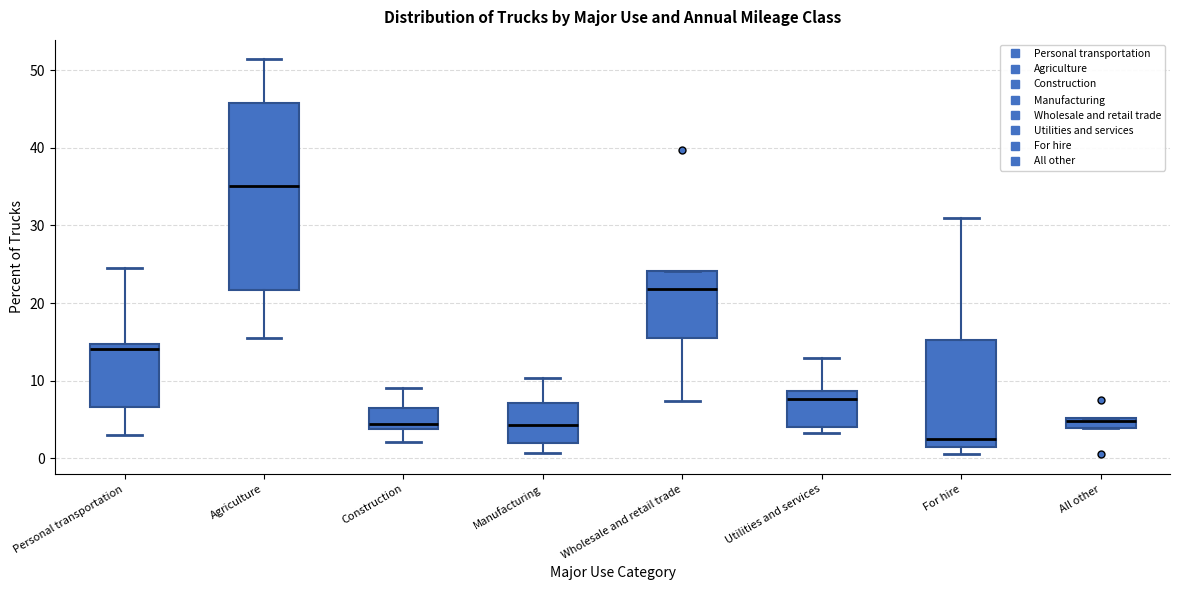

Where does the median line of the box for Wholesale and retail trade sit on the y-axis? The values are not printed on the chart, so give them approximately, as read against the axis.

22